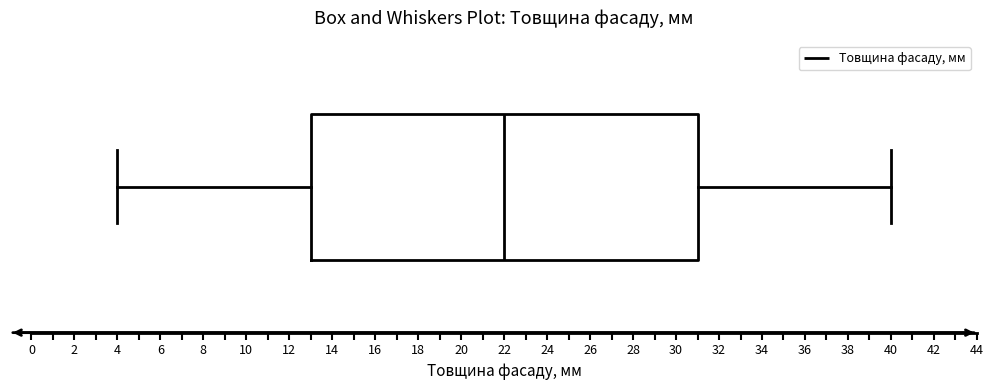

Where does the left whisker of the box end on the x-axis? The values are not printed on the chart, so give them approximately, as read against the axis.

4